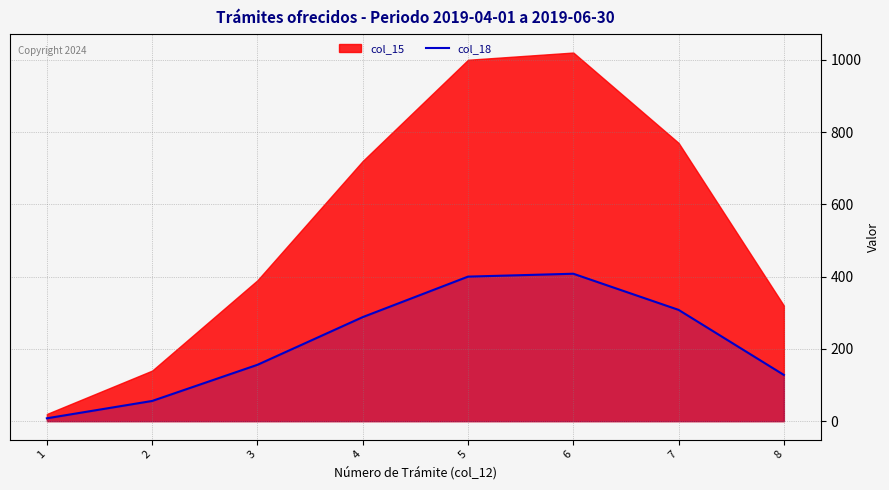

The value of col_18 at 3 is 252.0. True or false?

False